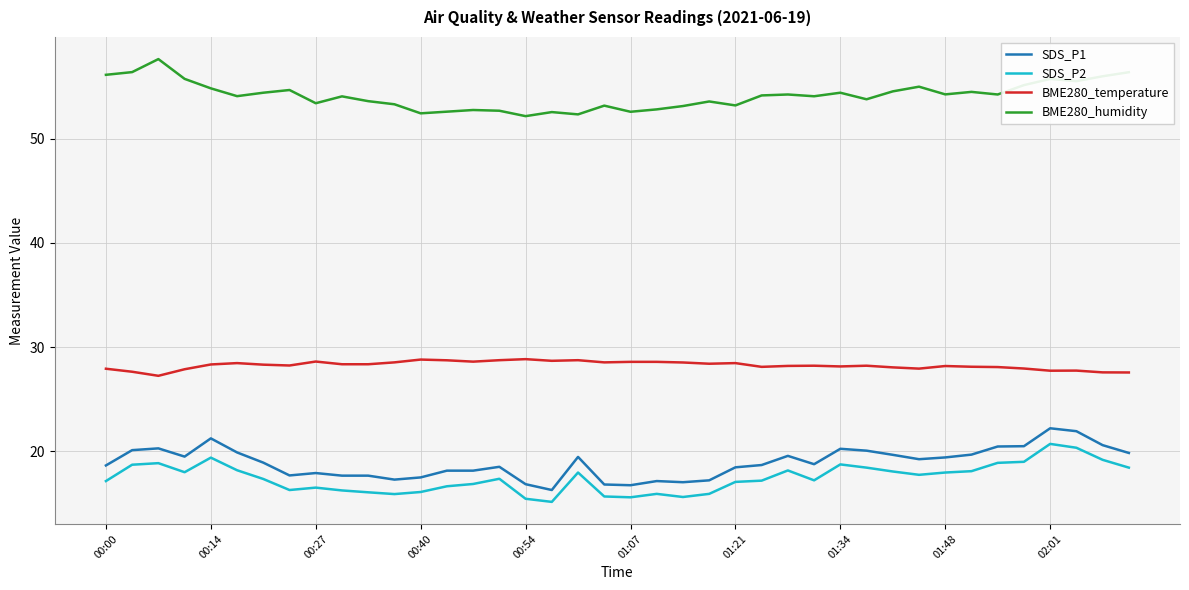

True or false: BME280_humidity and SDS_P2 intersect in this chart.

False